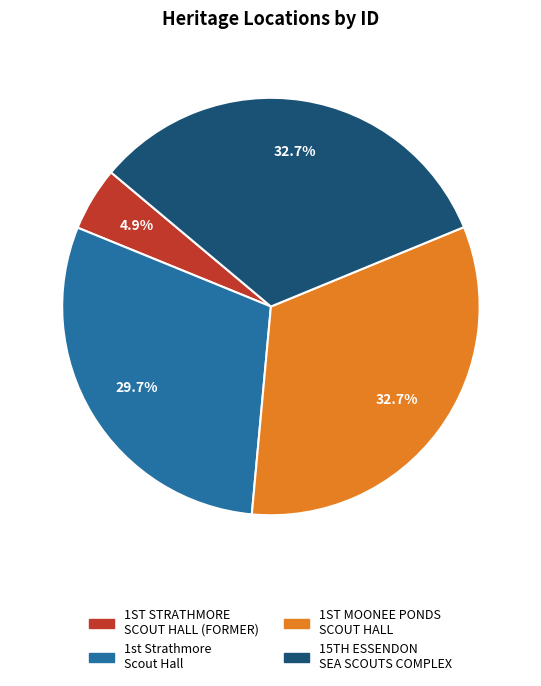

Which slice is the smallest?

1ST STRATHMORE SCOUT HALL (FORMER)